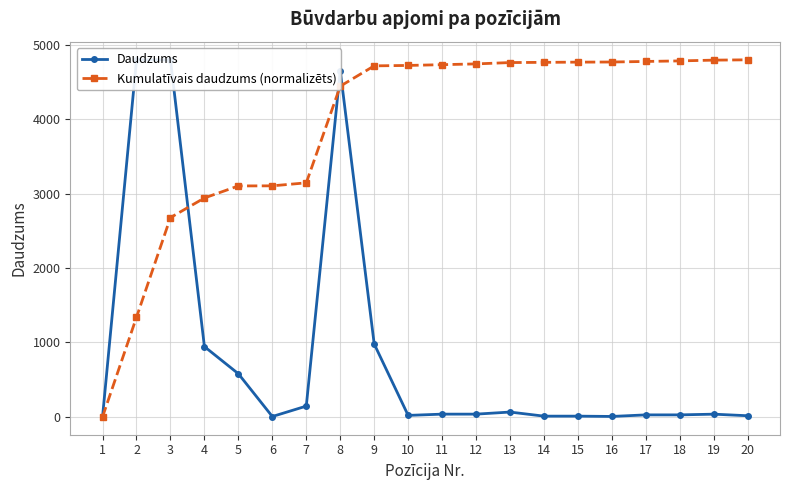

What is the approximate value of Daudzums at 16?

6.0